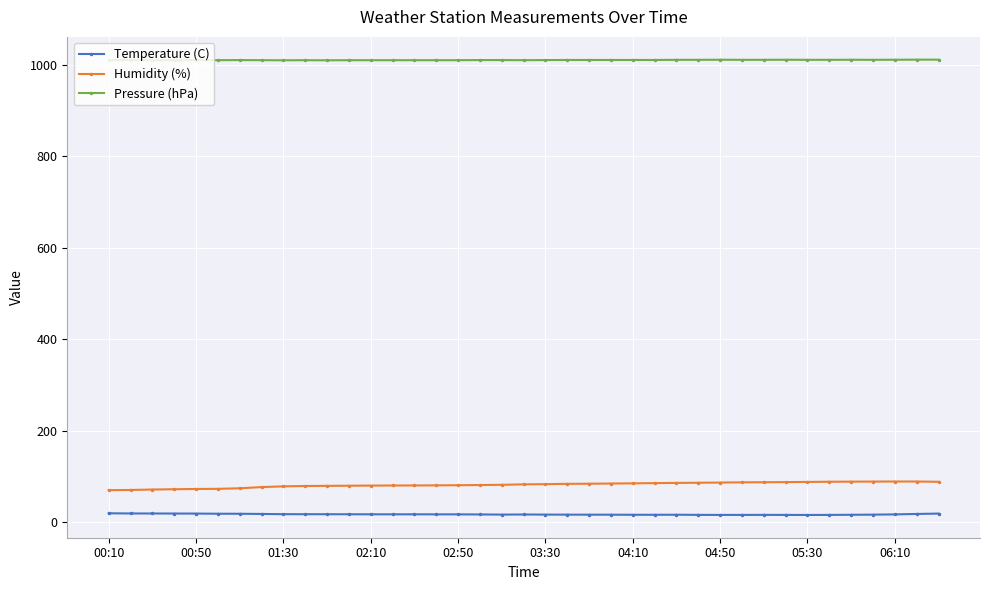

Which series has the widest spread of values?

Humidity (%)